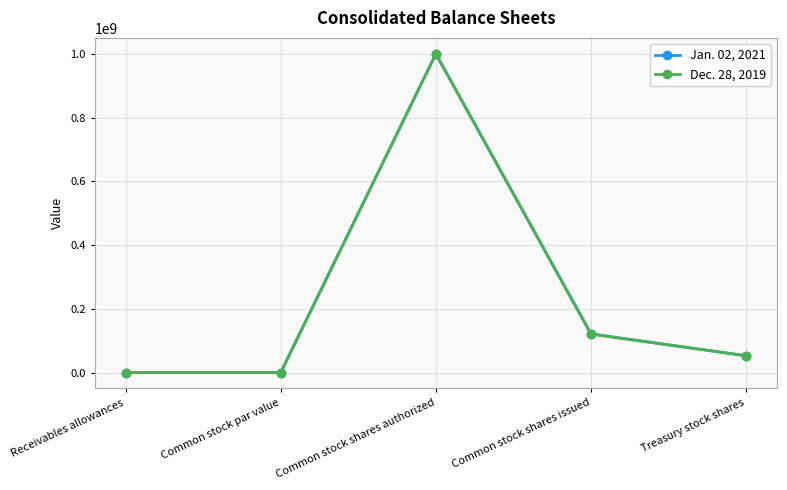

After their last crossing, which series has the higher values: Jan. 02, 2021 or Dec. 28, 2019?

Dec. 28, 2019